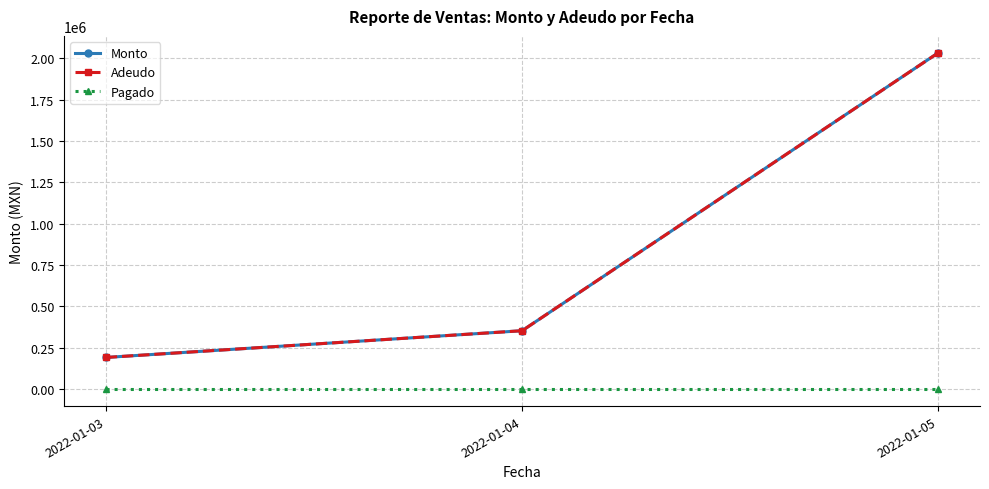

Is this an area chart (filled region under the line)?

No